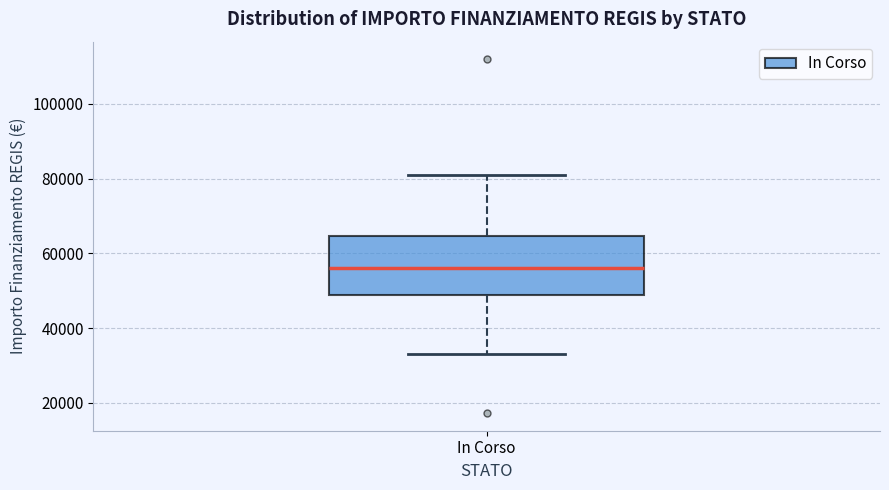

Read this box plot against the y-axis: the position of the median line, the range covered by the box, and the ends of both whiskers. The values are not printed on the chart, so give them approximately, as read against the axis.

median 56000, box 50000 to 64000, whiskers 32000 to 80000